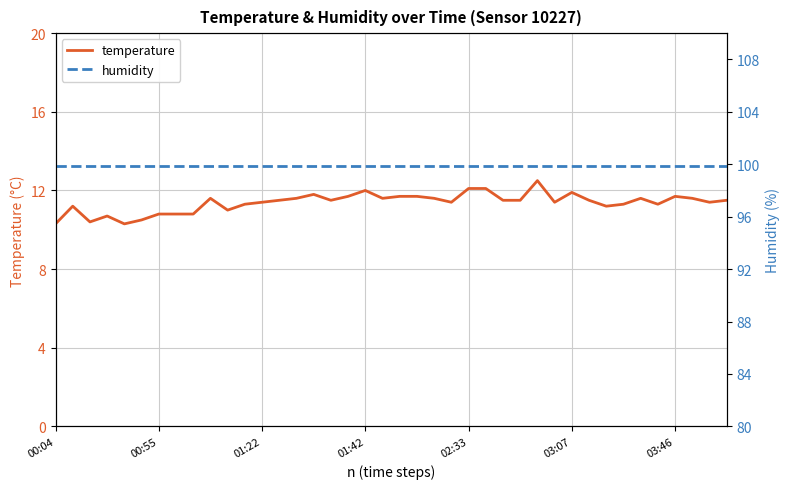

True or false: temperature and humidity cross at least once.

False